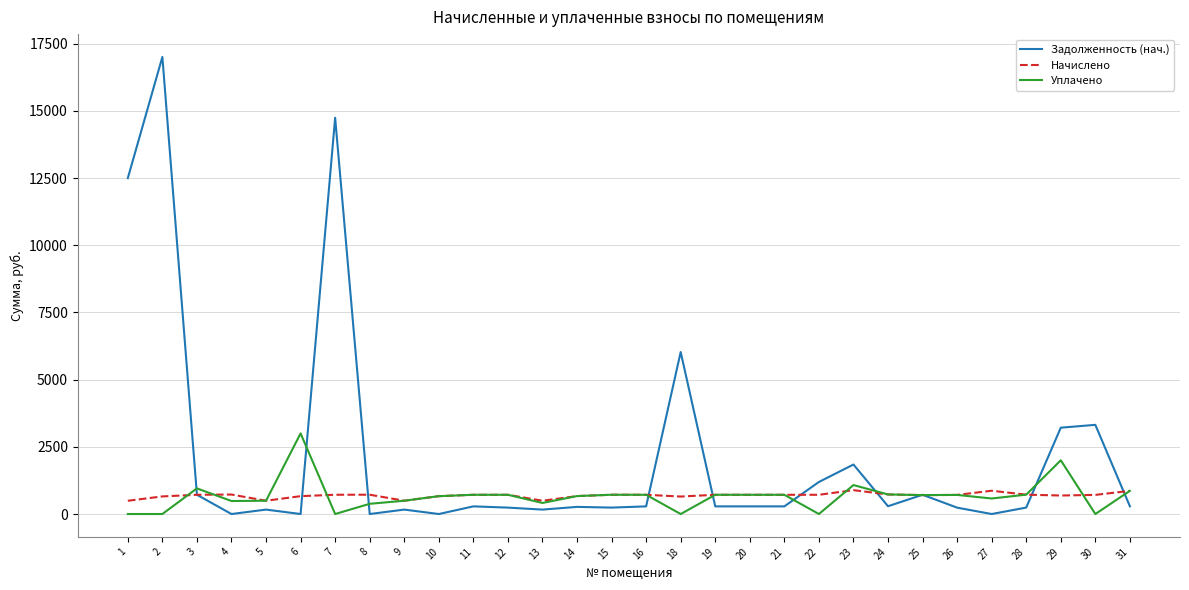

List the series in order of their peak value, highest first.

Задолженность (нач.), Уплачено, Начислено